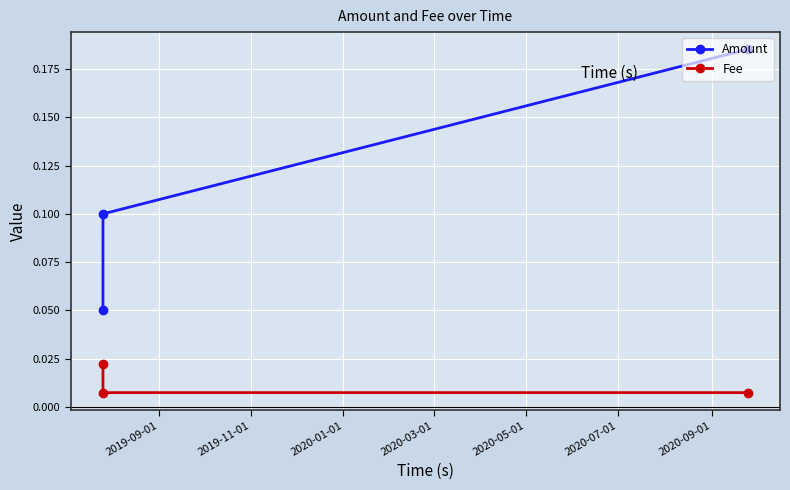

Is this an area chart (filled region under the line)?

No